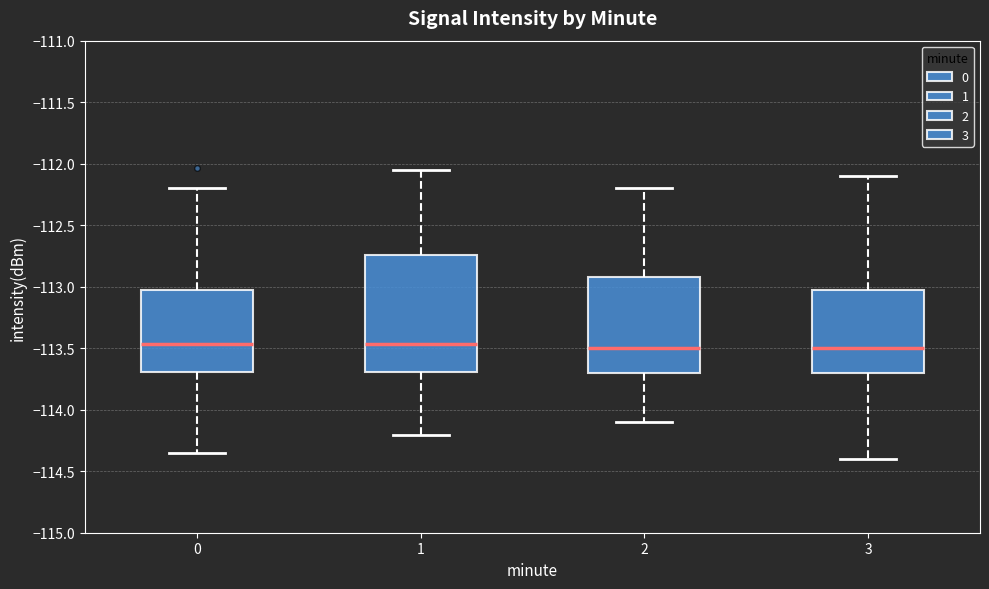

Reading left to right, transcribe this box plot: for each box, give where its median line is, the range the box spans, and where its two whiskers end, as read against the y-axis. The values are not printed on the chart, so give them approximately, as read against the axis.

0: median -113.45, box -113.70 to -113.05, whiskers -114.35 to -112.20
1: median -113.45, box -113.70 to -112.75, whiskers -114.20 to -112.05
2: median -113.50, box -113.70 to -112.90, whiskers -114.10 to -112.20
3: median -113.50, box -113.70 to -113.00, whiskers -114.40 to -112.10